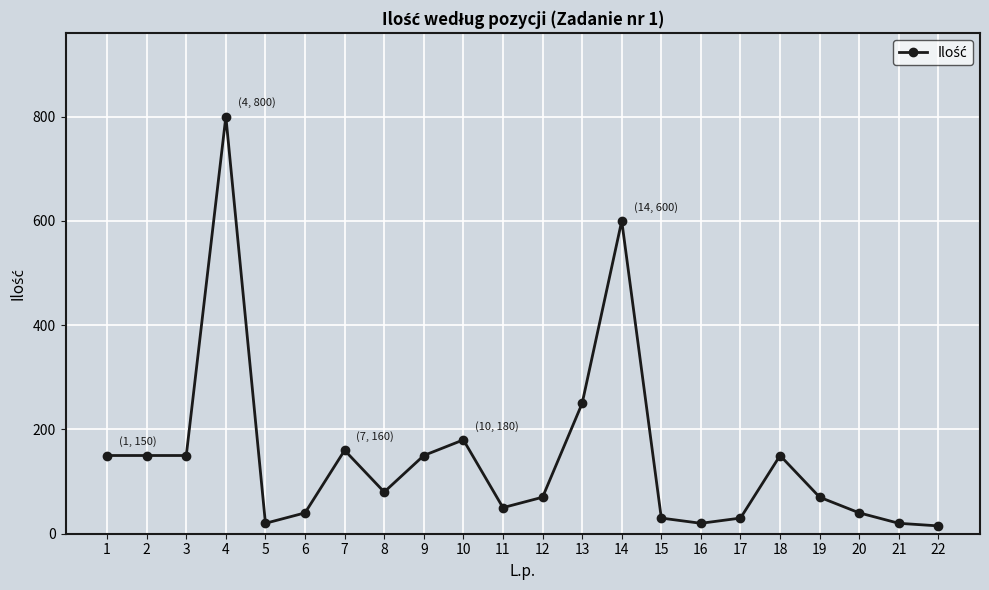

True or false: the data shows 129 at 13.

False